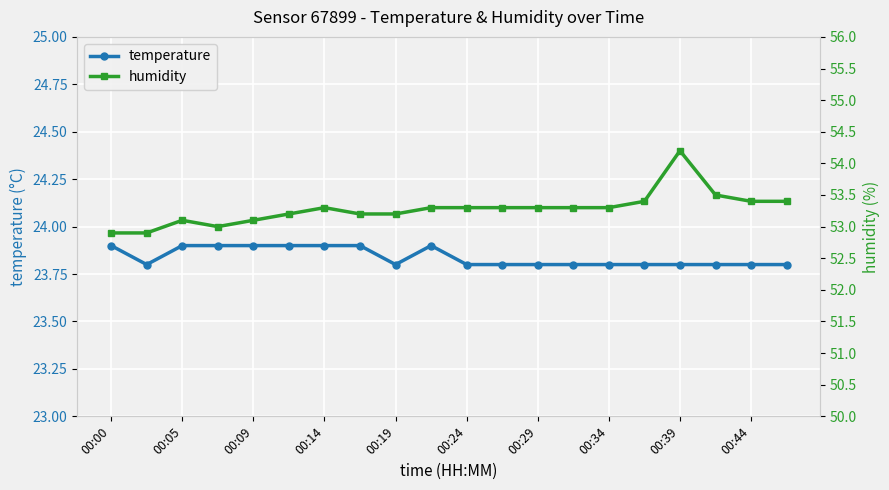

The temperature series shows 23.8 at 19. True or false?

True